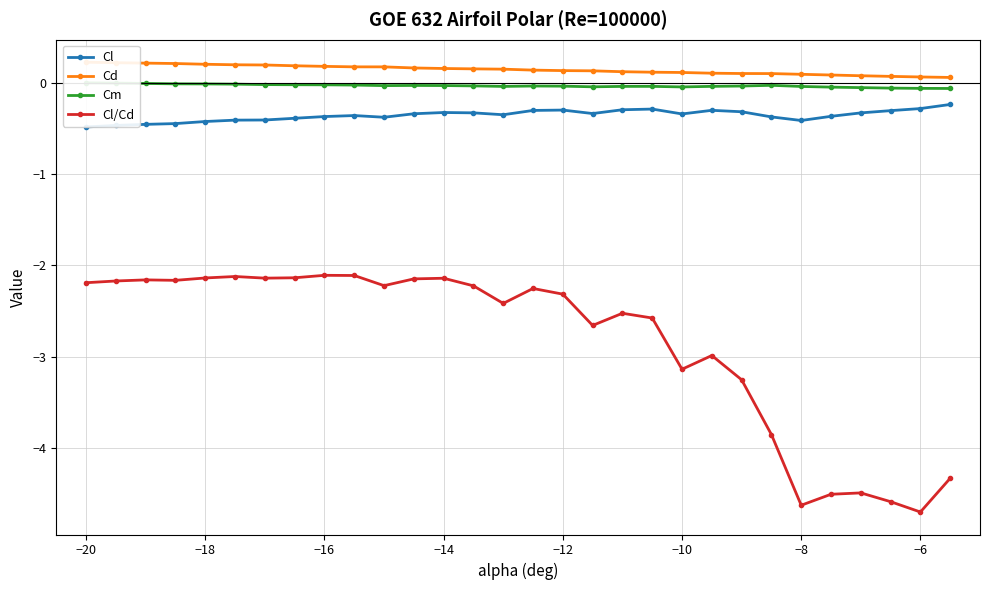

What is the difference between the second highest and minimum values in the Cl series?

0.2